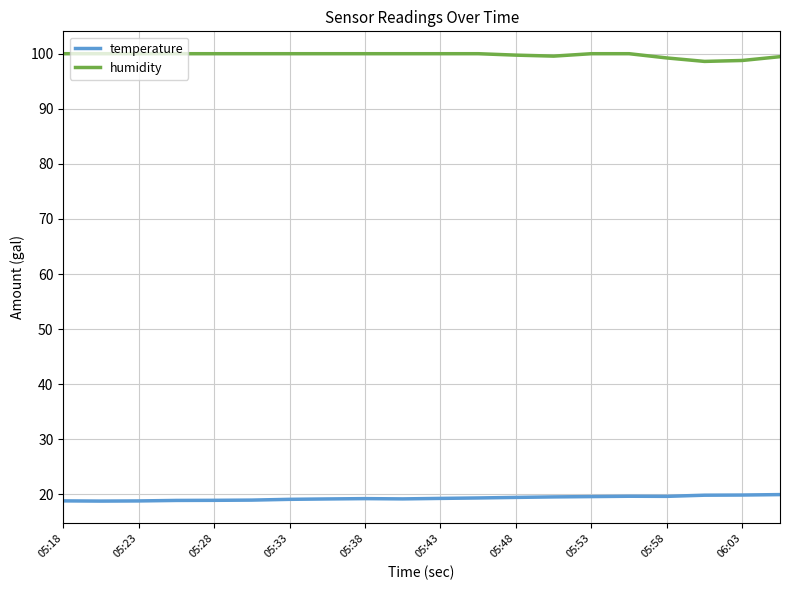

True or false: temperature and humidity cross at least once.

False